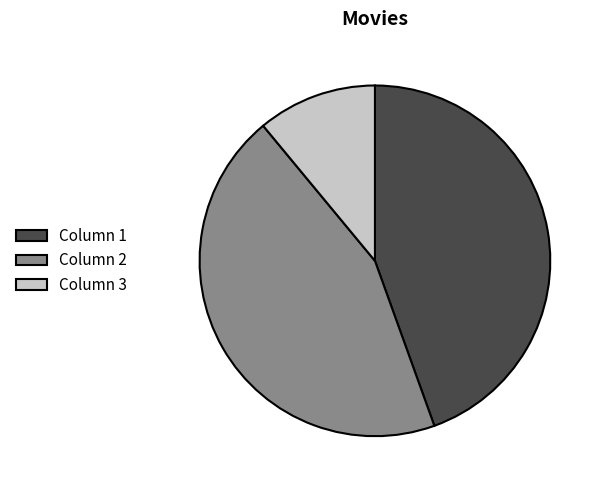

Combined, do Column 3 and Column 2 account for over 50%?

Yes